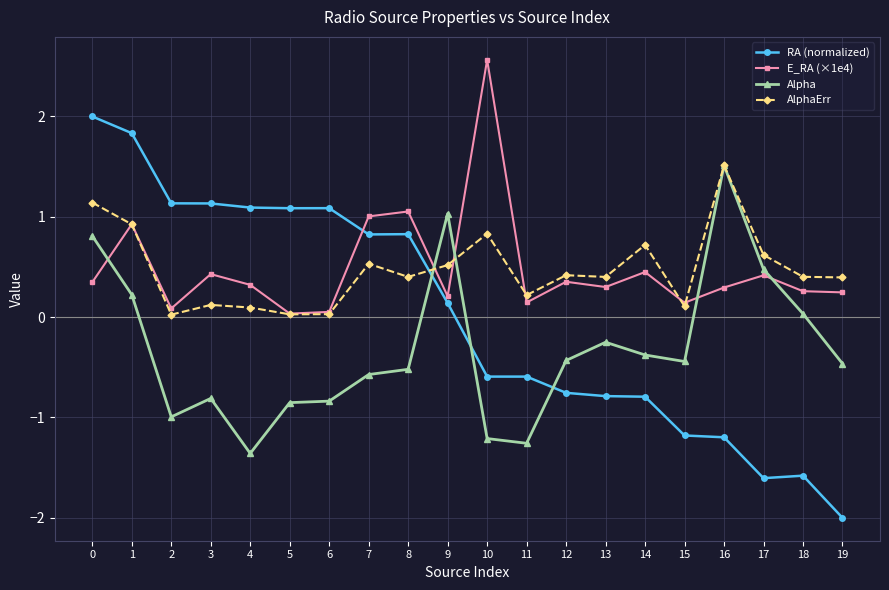

Which category has the lowest value in the RA (normalized) series?

19